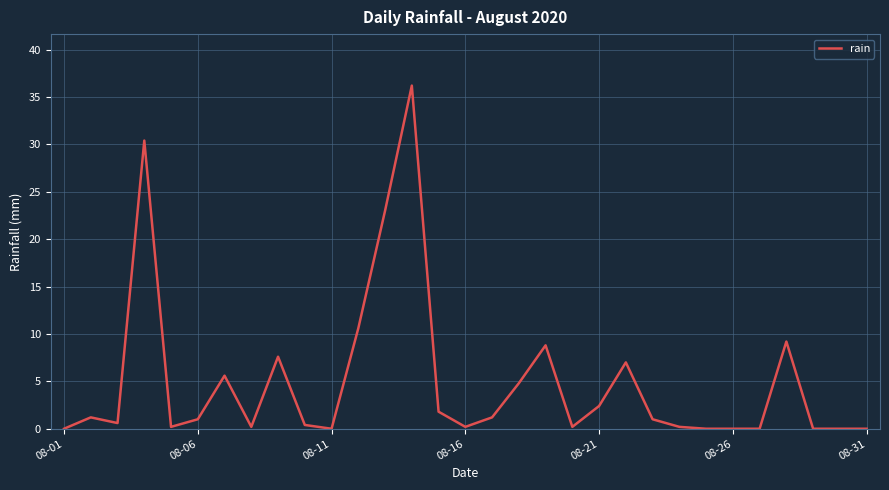

What is the greatest value displayed?

36.2